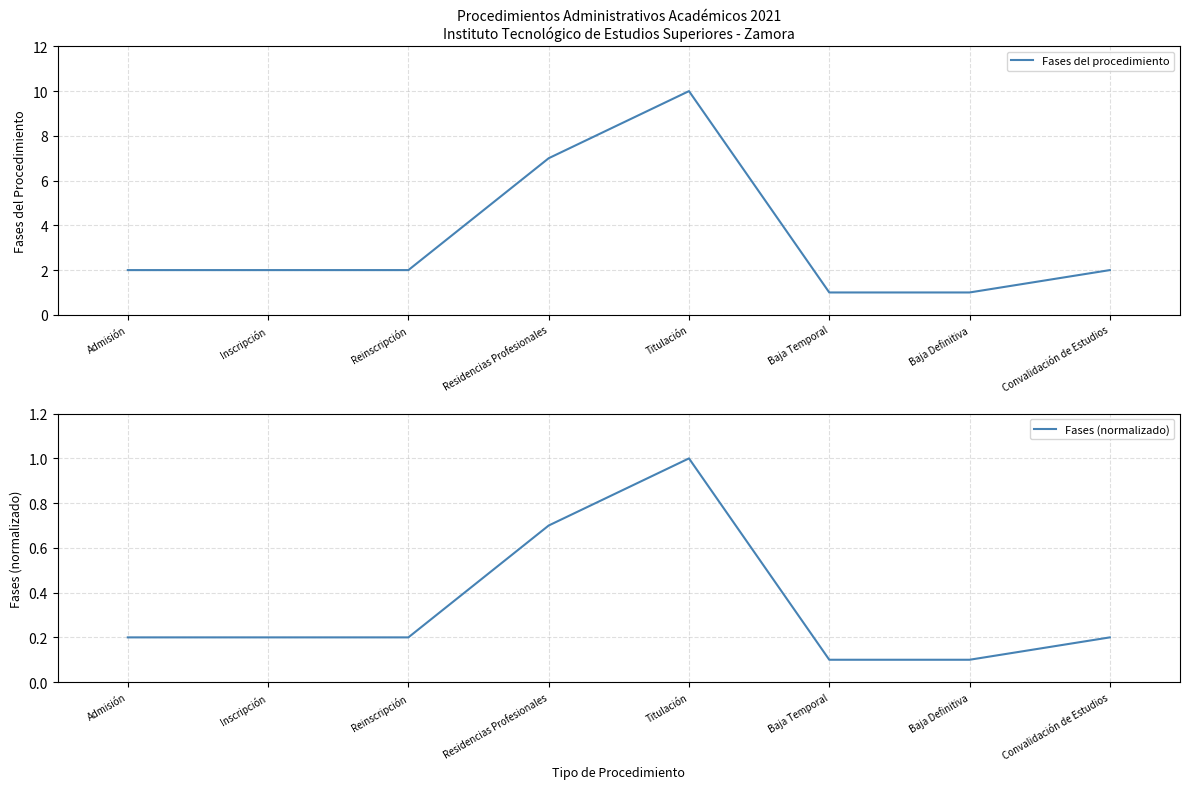

Where is the first local maximum for Fases (normalizado)?

Titulación